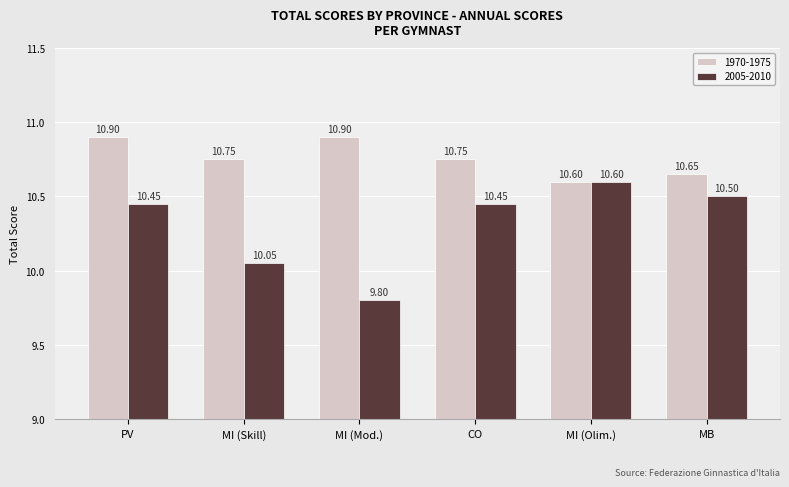

Which category has the lowest value in the 2005-2010 series?

MI (Mod.)